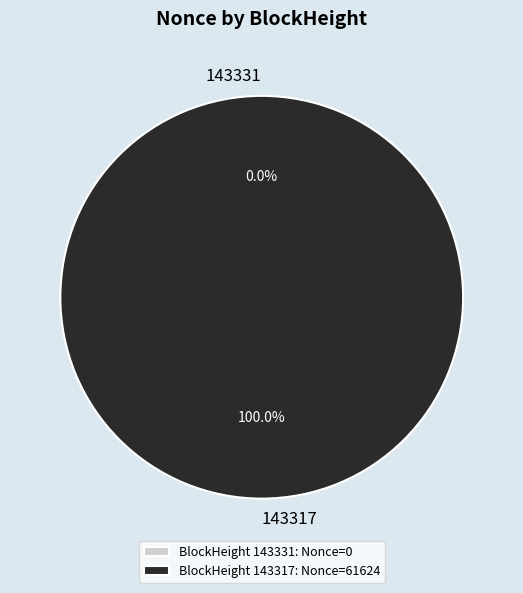

Rank the categories by value from highest to lowest.

143317, 143331